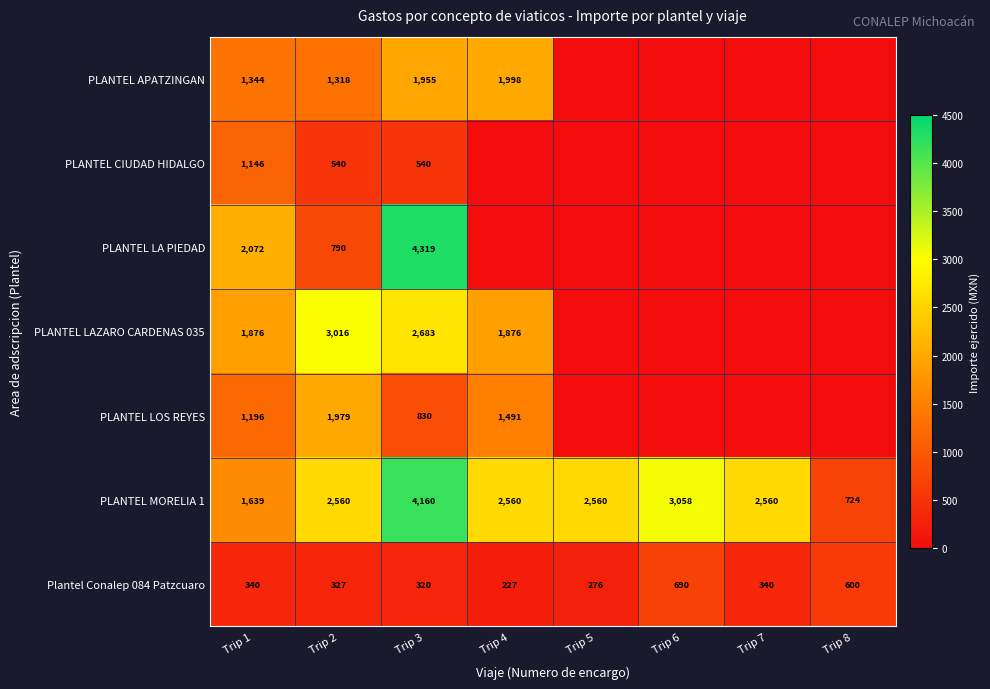

What is the spread (max minus min) of values at Trip 2?

2689